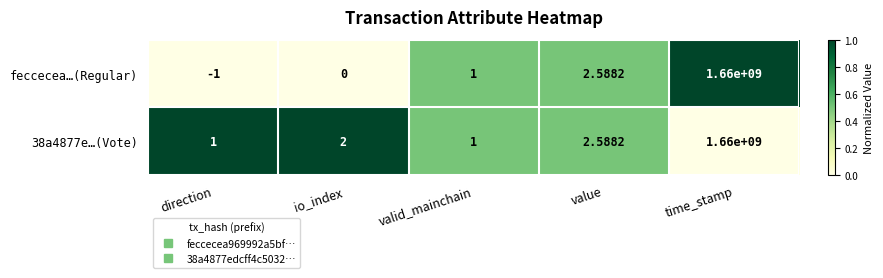

At which label is 38a4877e…(Vote) closest to 830000000?

value